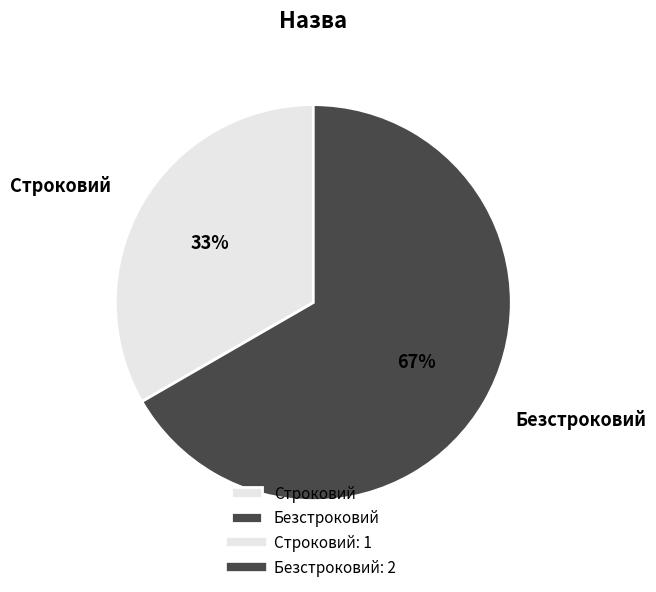

To the nearest percent, what is the combined percentage of Строковий and Безстроковий?

100%